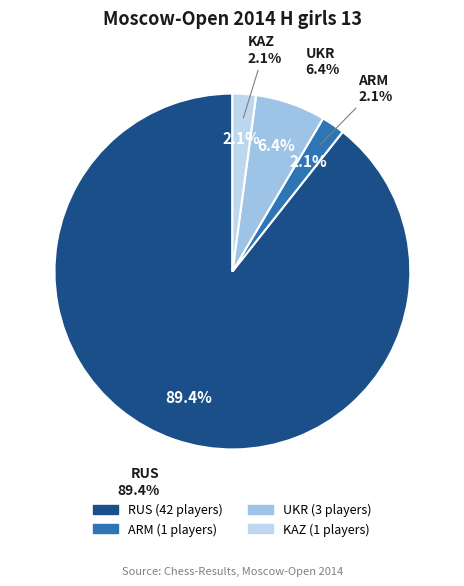

What is the smallest slice in the pie chart?

ARM